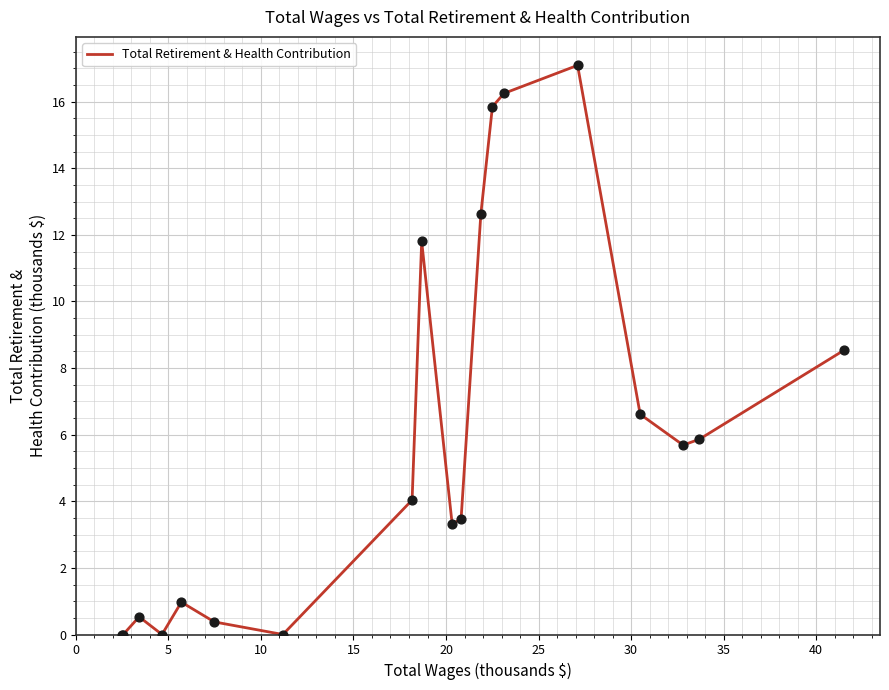

What is the maximum value shown in the chart?

17.1